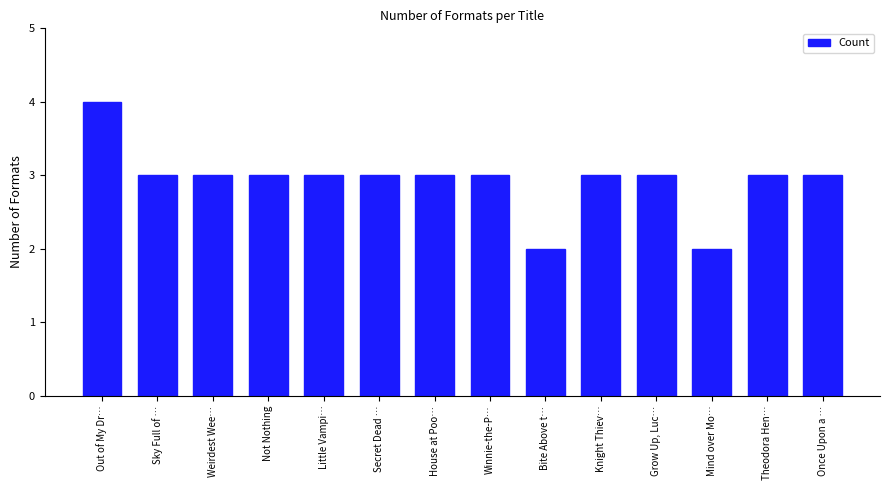

The chart shows a value of 2 at Bite Above t…. True or false?

True